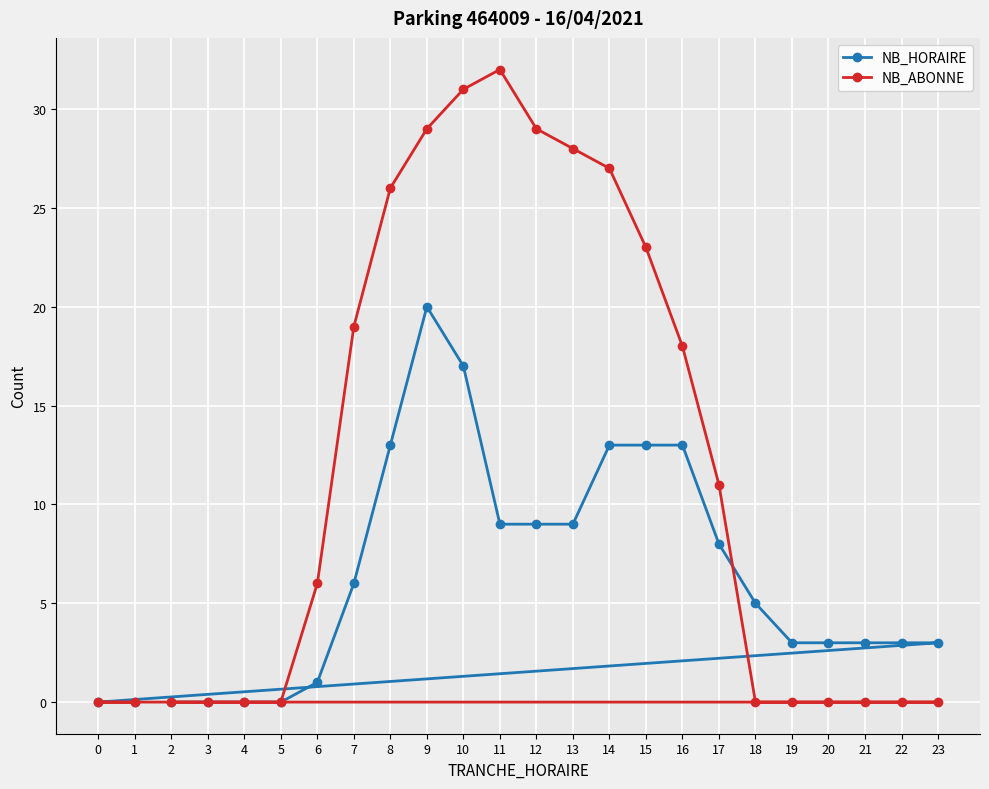

What are all the series names shown in the legend?

NB_HORAIRE, NB_ABONNE